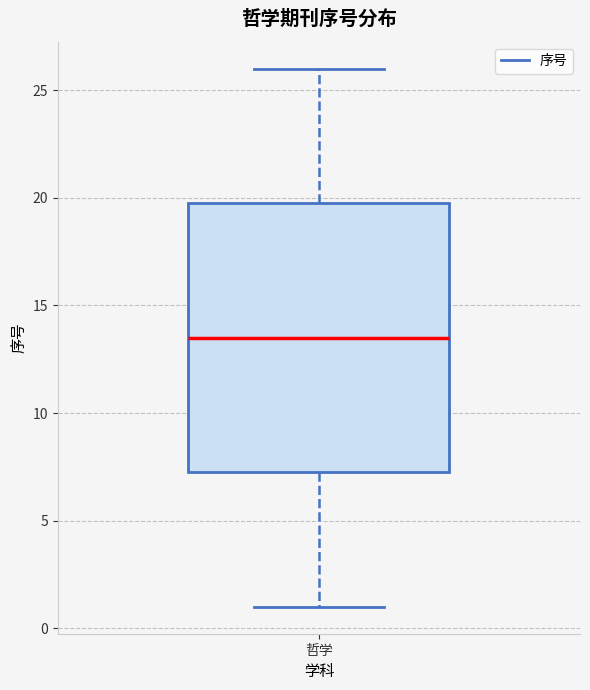

Where does the upper whisker of the box for 哲学 end on the y-axis? The values are not printed on the chart, so give them approximately, as read against the axis.

26.0